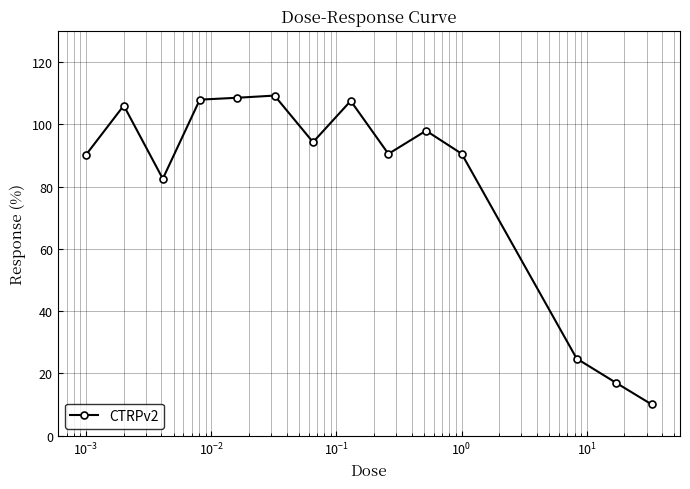

What is the value of the 8th point from the left?

107.5